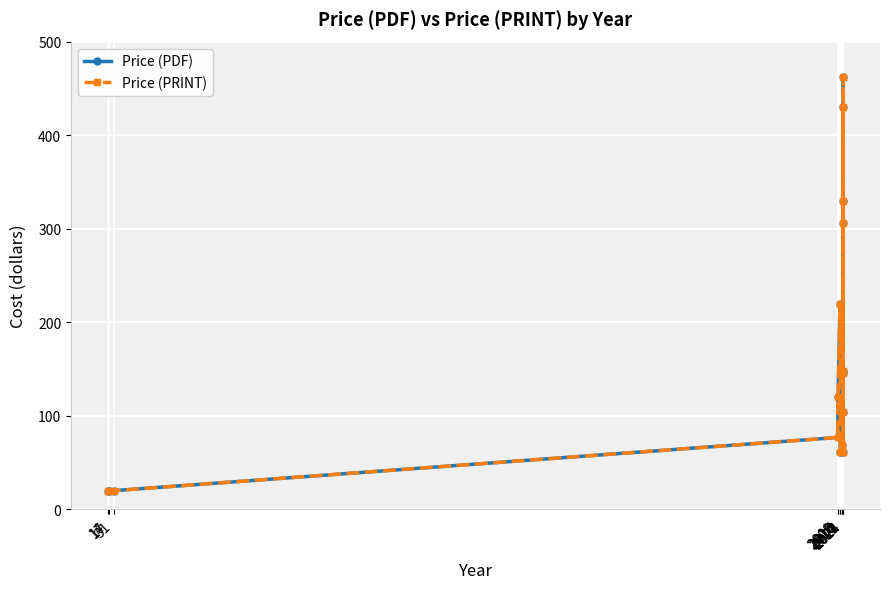

What is the difference between the Price (PRINT) values at 2022 and 2024?

35.0